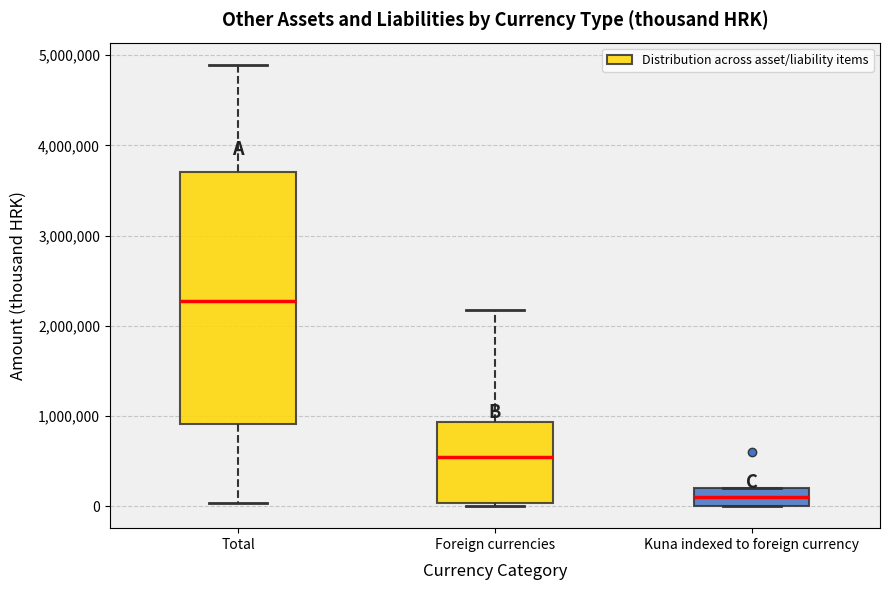

Which box is the tallest, from its lower edge to its upper edge?

Total